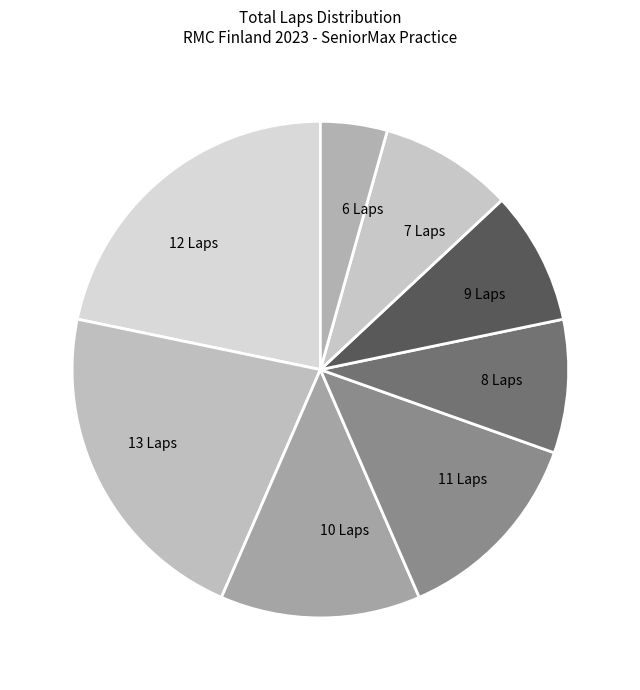

What is the ratio of the value at 9 Laps to the value at 10 Laps?

0.7